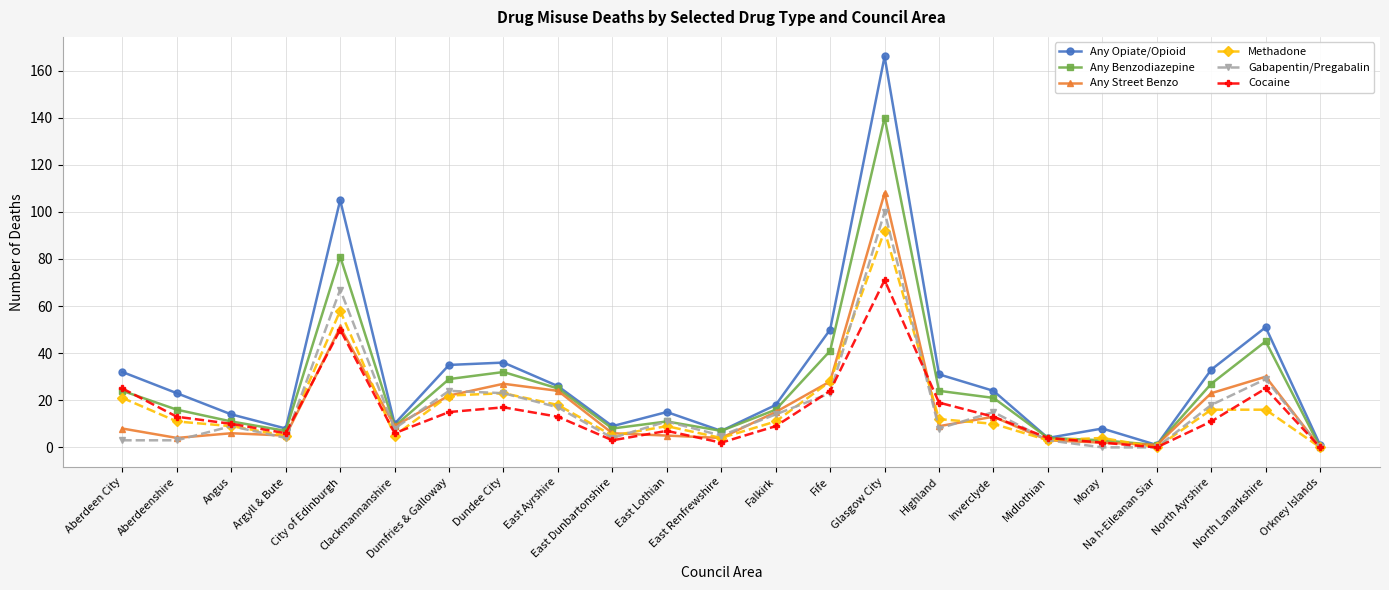

True or false: Cocaine has more than 1 interior local peaks.

True